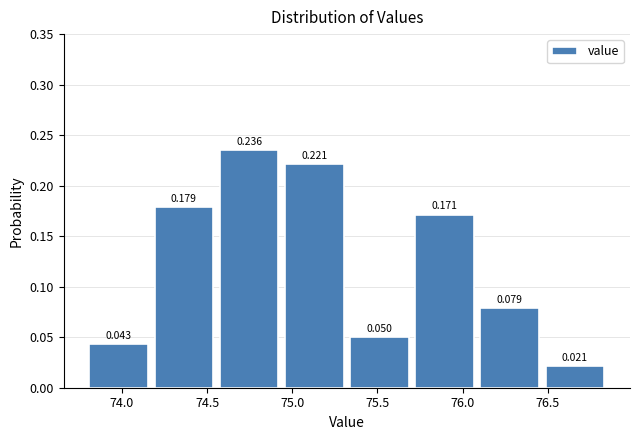

Reading left to right, transcribe this chart: for each bar, give the range it covers on the x-axis and its height. The bar edges are not printed on the chart, so give them approximately, as read against the axis.

73.80 to 74.15: 0.043
74.15 to 74.55: 0.179
74.55 to 74.95: 0.236
74.95 to 75.30: 0.221
75.30 to 75.70: 0.050
75.70 to 76.10: 0.171
76.10 to 76.45: 0.079
76.45 to 76.85: 0.021